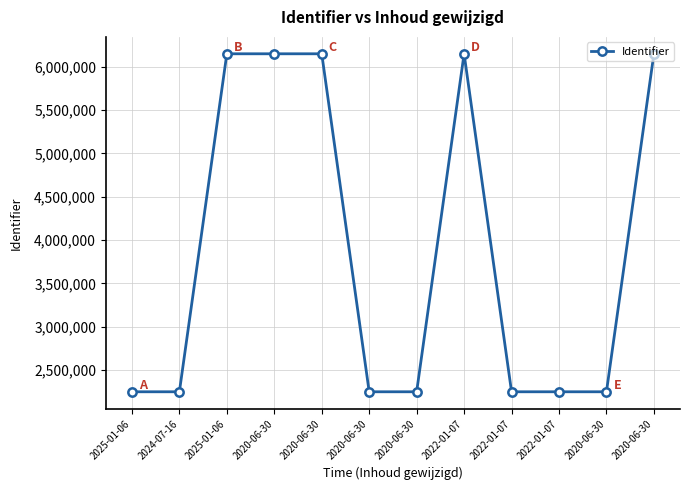

Reading right to left, what are all the values shown in this chart?

2020-06-30=6147431	2020-06-30=2251312	2022-01-07=2251311	2022-01-07=2251309	2022-01-07=6147429	2020-06-30=2251306	2020-06-30=2251302	2020-06-30=6147428	2020-06-30=6147426	2025-01-06=6147424	2024-07-16=2251295	2025-01-06=2251294